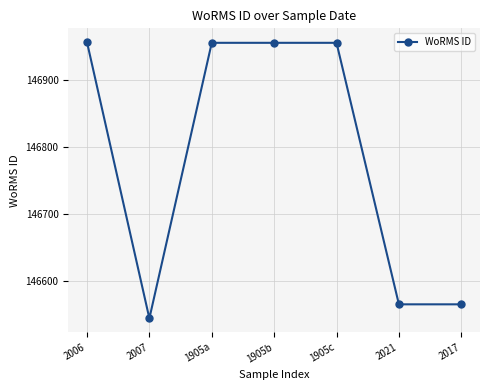

What is the average value?

146786